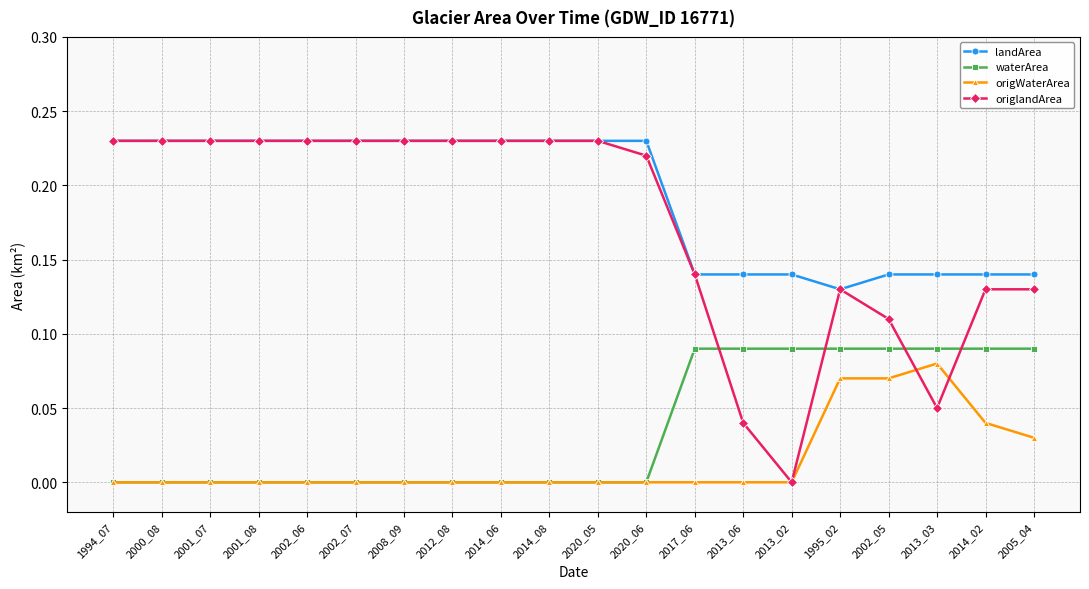

What is the label of the 14th point from the right?

2008_09